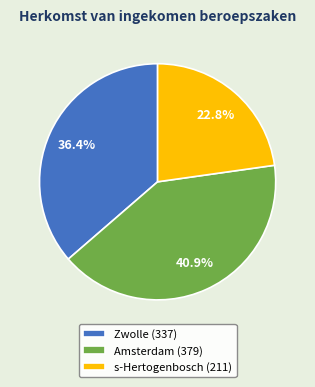

Does s-Hertogenbosch represent more than half of the total?

No